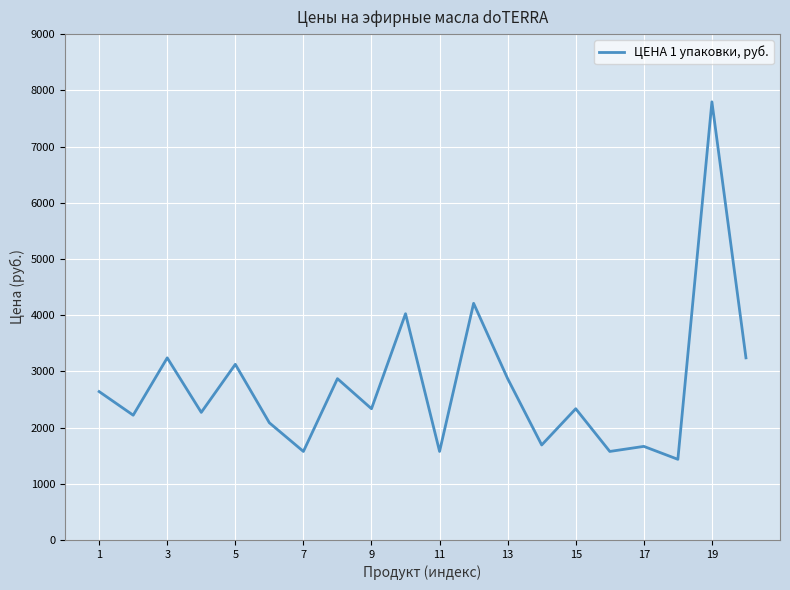

What is the minimum value shown in the chart?

1435